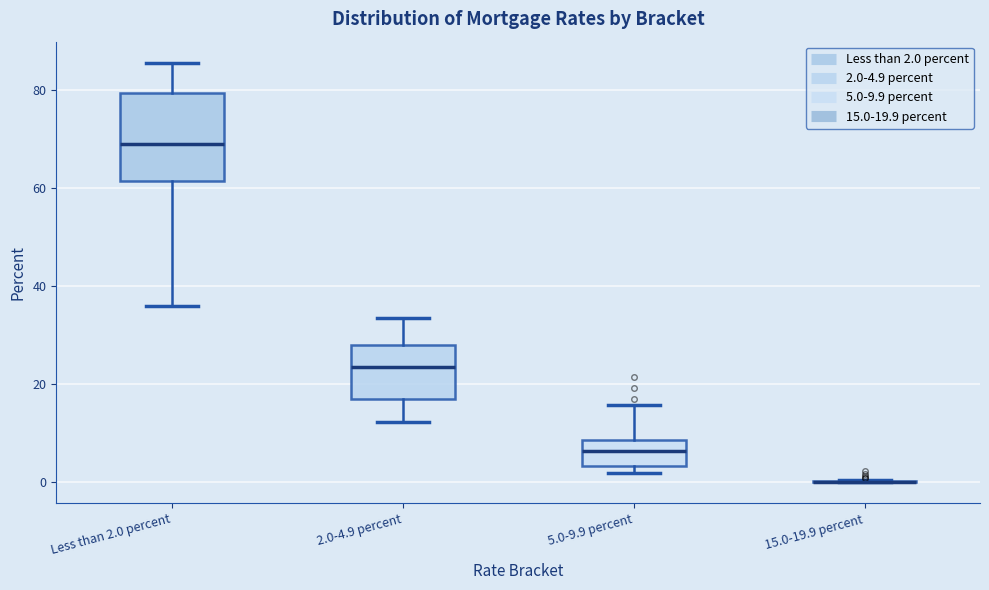

Reading left to right, read every box against the y-axis: the position of its median line, the range the box covers, and the ends of its whiskers. The values are not printed on the chart, so give them approximately, as read against the axis.

Less than 2.0 percent: median 68, box 62 to 80, whiskers 36 to 86
2.0-4.9 percent: median 24, box 16 to 28, whiskers 12 to 34
5.0-9.9 percent: median 6, box 4 to 8, whiskers 2 to 16
15.0-19.9 percent: box collapsed to a line at 0, whiskers 0 to 0